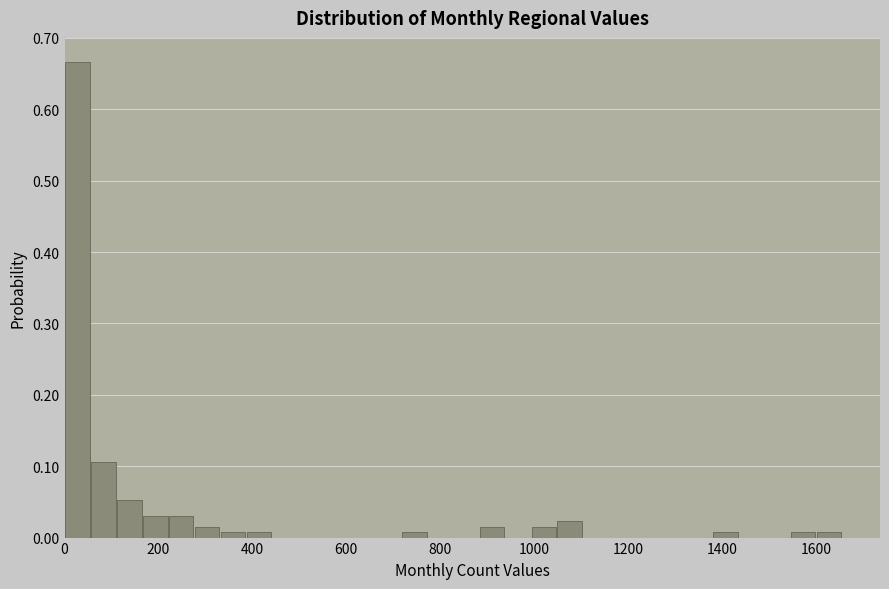

Read against the x-axis, roughly where is the centre of the tallest bar?

20